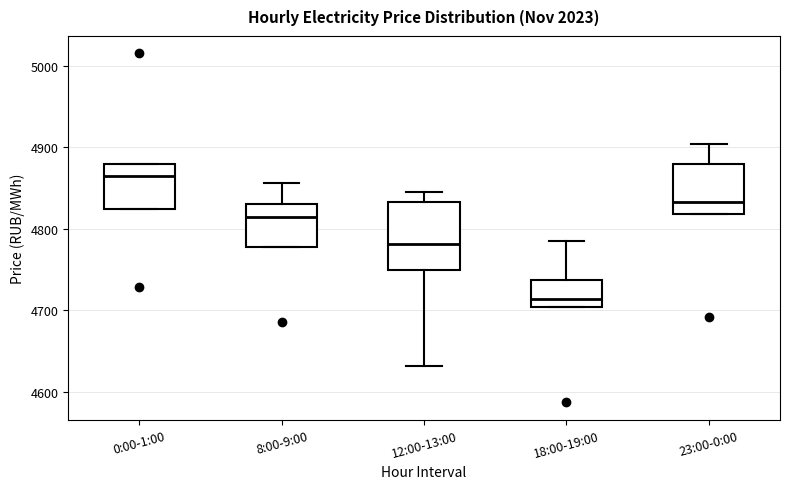

Reading left to right, transcribe this box plot: for each box, give where its median line is, the range the box spans, and where its two whiskers end, as read against the y-axis. The values are not printed on the chart, so give them approximately, as read against the axis.

0:00-1:00: median 4860, box 4820 to 4880, whiskers 4820 to 4880
8:00-9:00: median 4810, box 4780 to 4830, whiskers 4780 to 4860
12:00-13:00: median 4780, box 4750 to 4830, whiskers 4630 to 4850
18:00-19:00: median 4710, box 4700 to 4740, whiskers 4700 to 4780
23:00-0:00: median 4830, box 4820 to 4880, whiskers 4820 to 4900